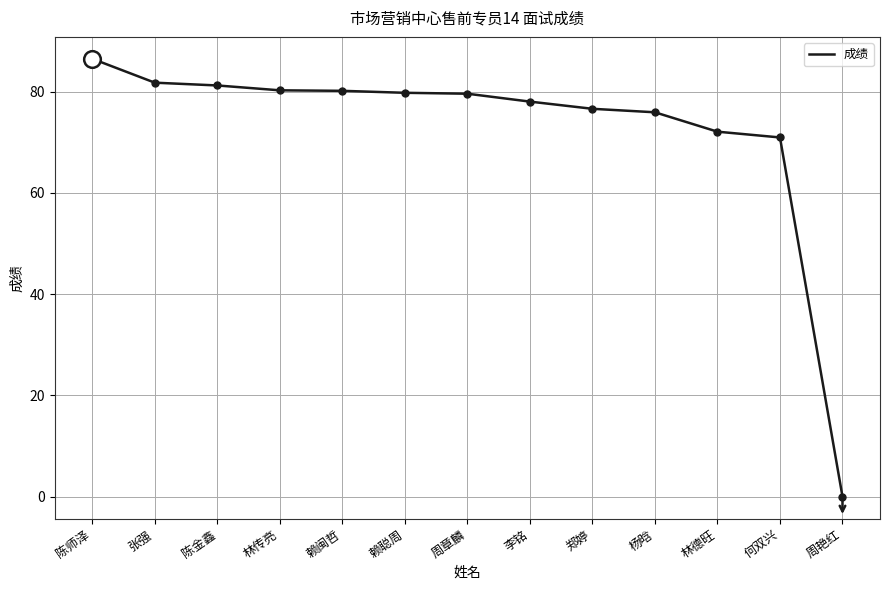

Which category has the lowest value across all series?

周艳红